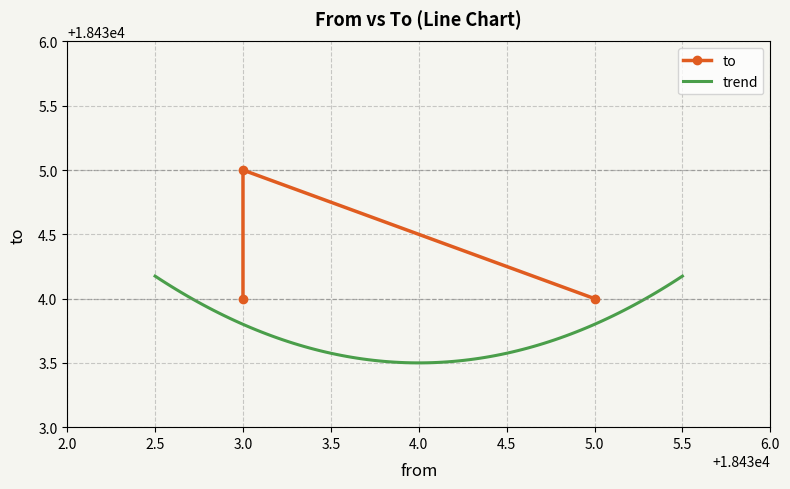

List the labels in order of value, largest first.

18433, 18435, 18433